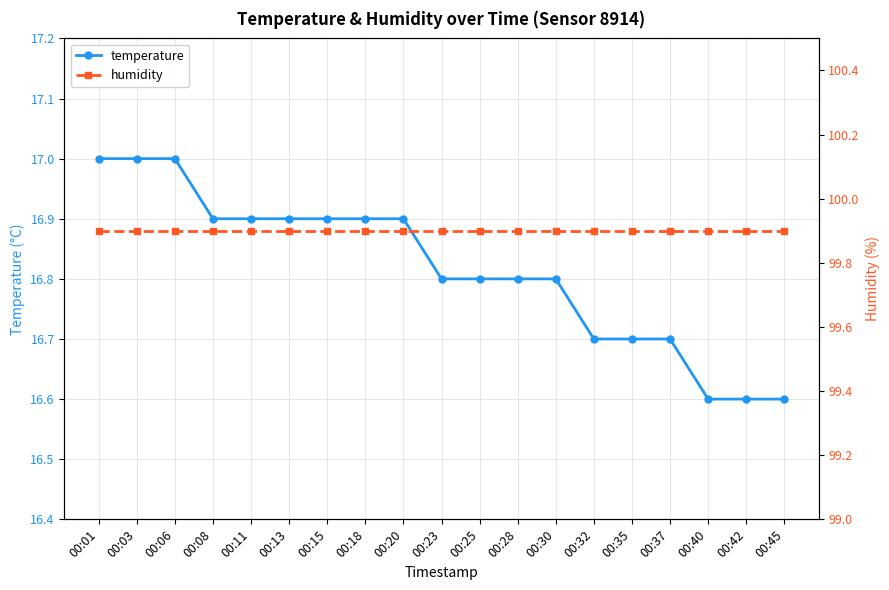

Count the number of data series in this chart.

2